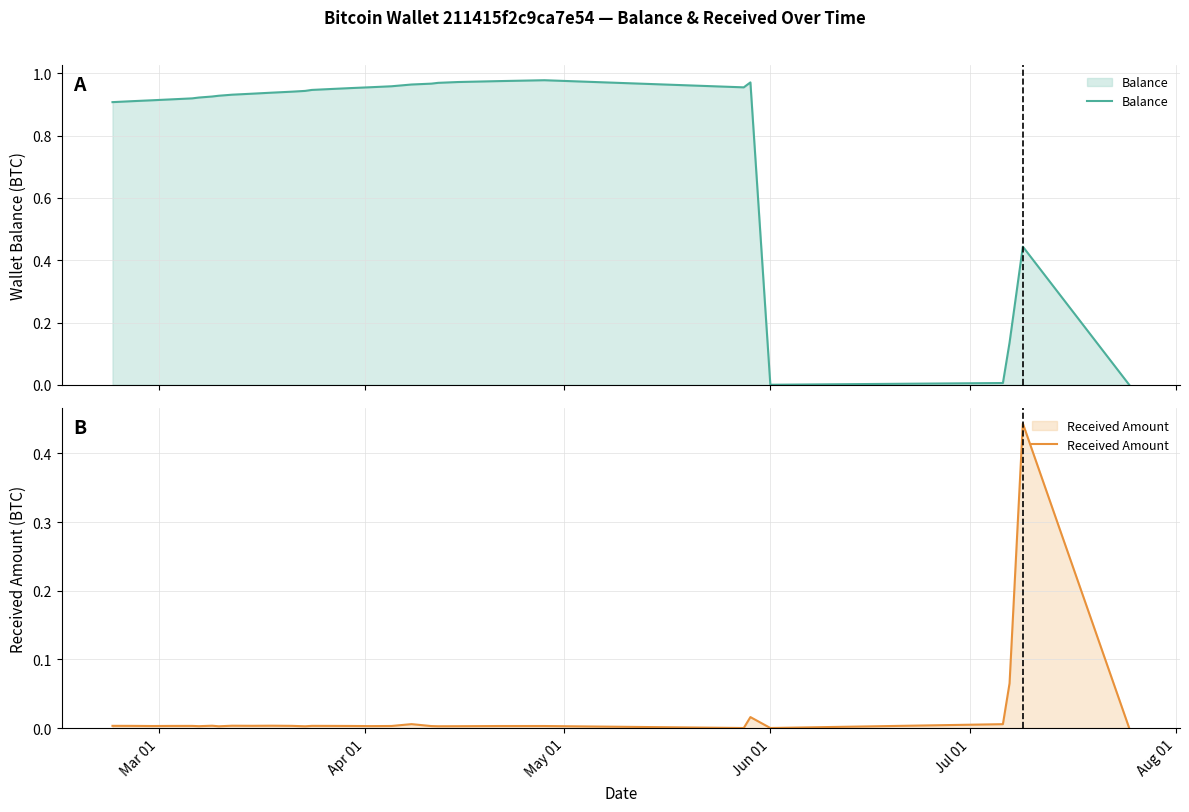

Is it true that Balance equals 0.3 at 24?

False